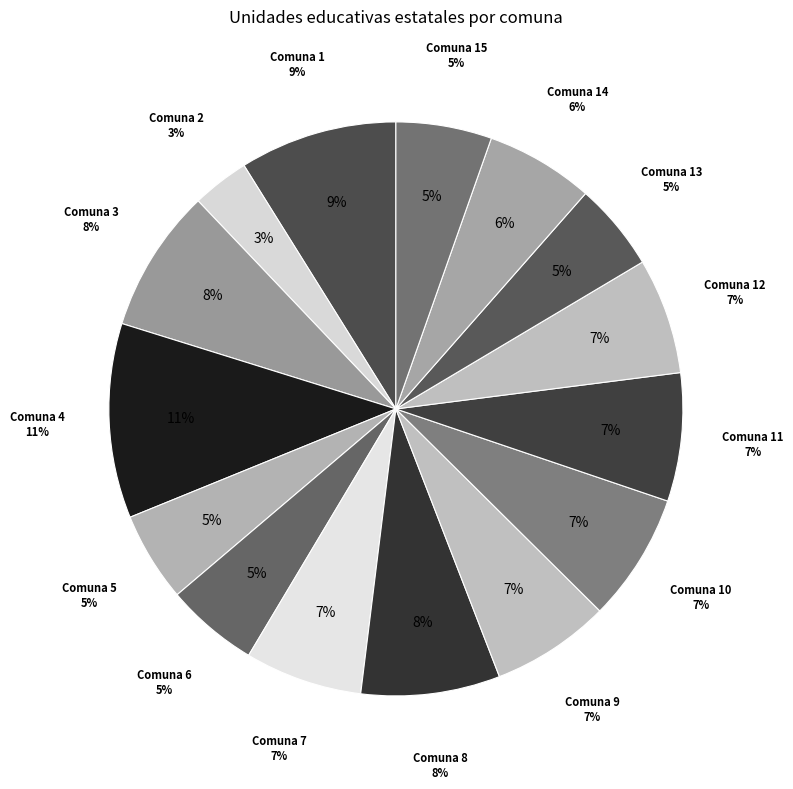

What percentage is the 7 slice, to the nearest percent?

7%